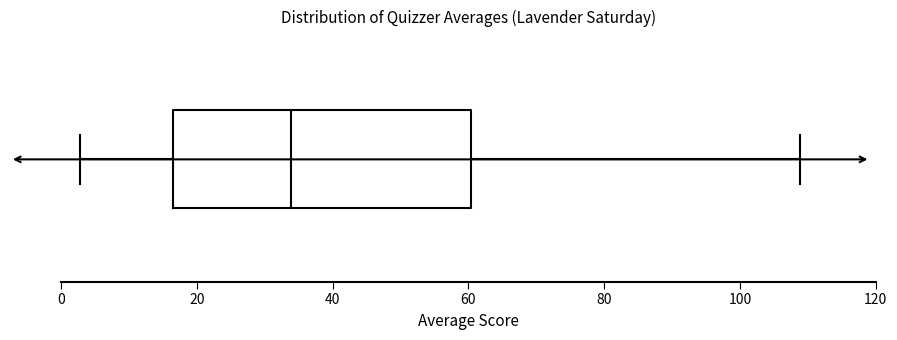

Read this box plot against the x-axis: the position of the median line, the range covered by the box, and the ends of both whiskers. The values are not printed on the chart, so give them approximately, as read against the axis.

median 34, box 16 to 60, whiskers 2 to 108